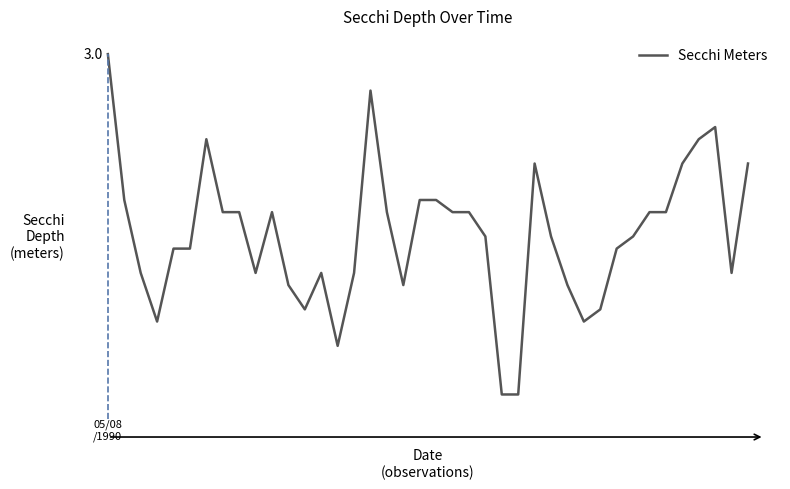

What is the smallest value displayed?

0.2